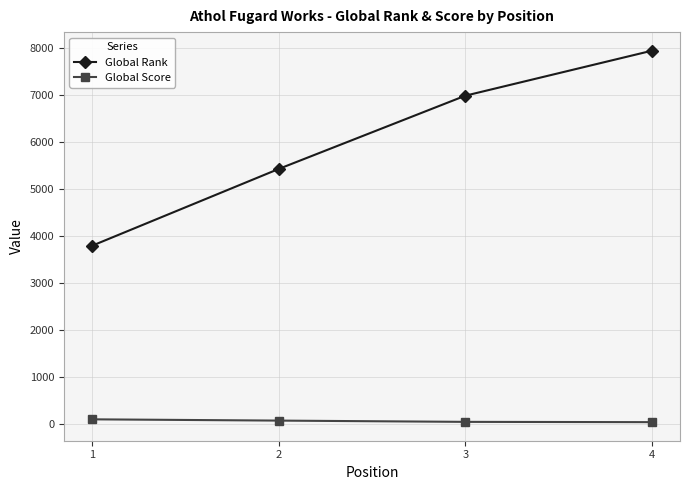

What is the maximum value shown in the chart?

7939